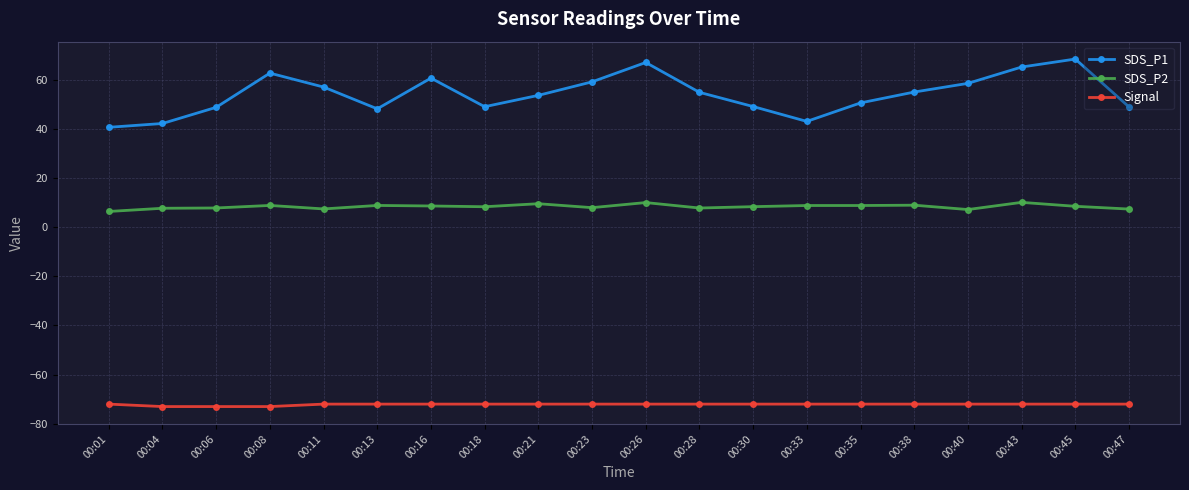

Count the number of categories in the chart.

20